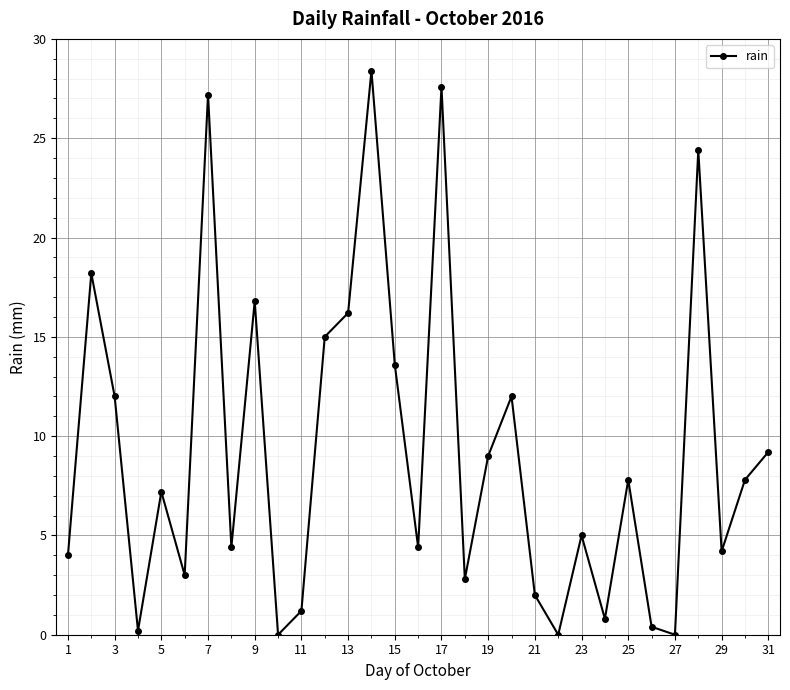

How many points are lower than both their immediate neighbors (excluding endpoints)?

10